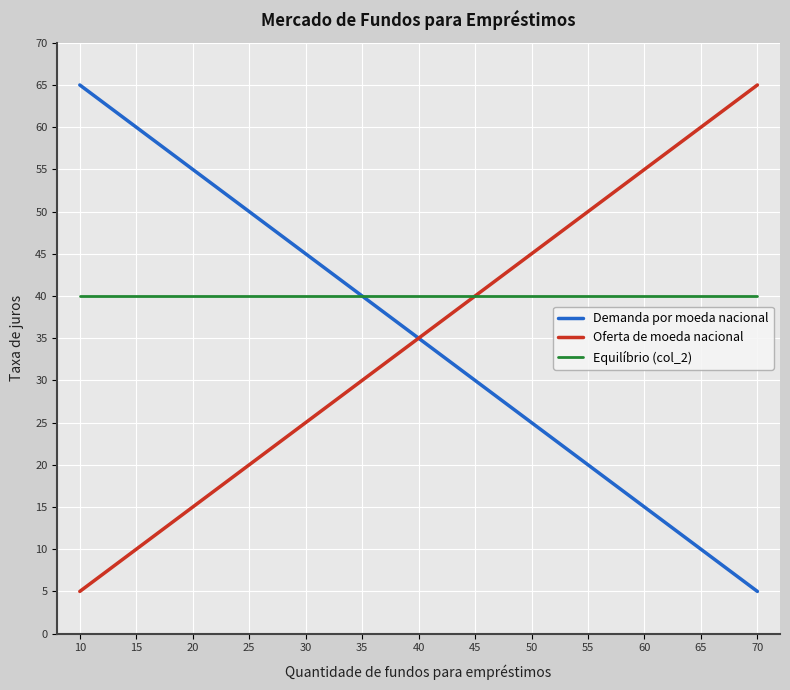

At which label does Demanda por moeda nacional reach its peak?

10